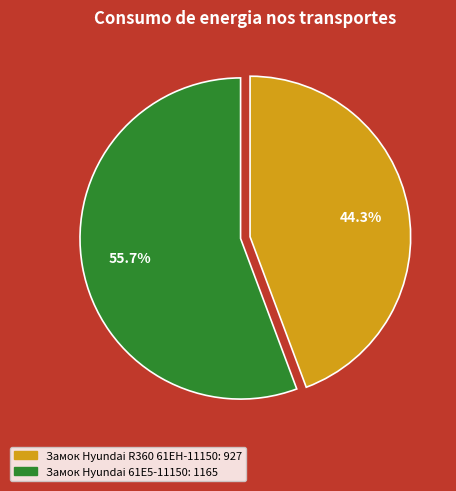

Is there a majority slice in this chart?

Yes